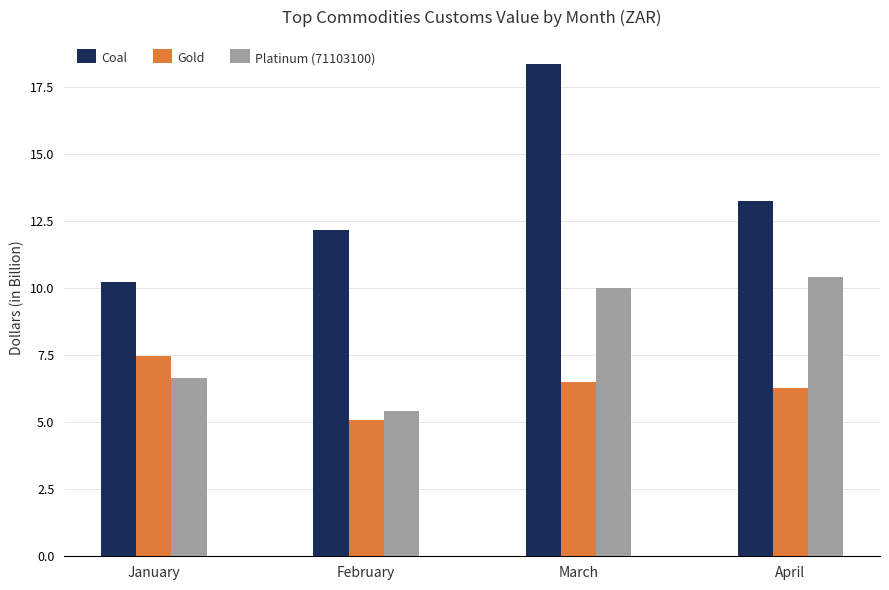

At which category does the chart reach its minimum across all series?

February